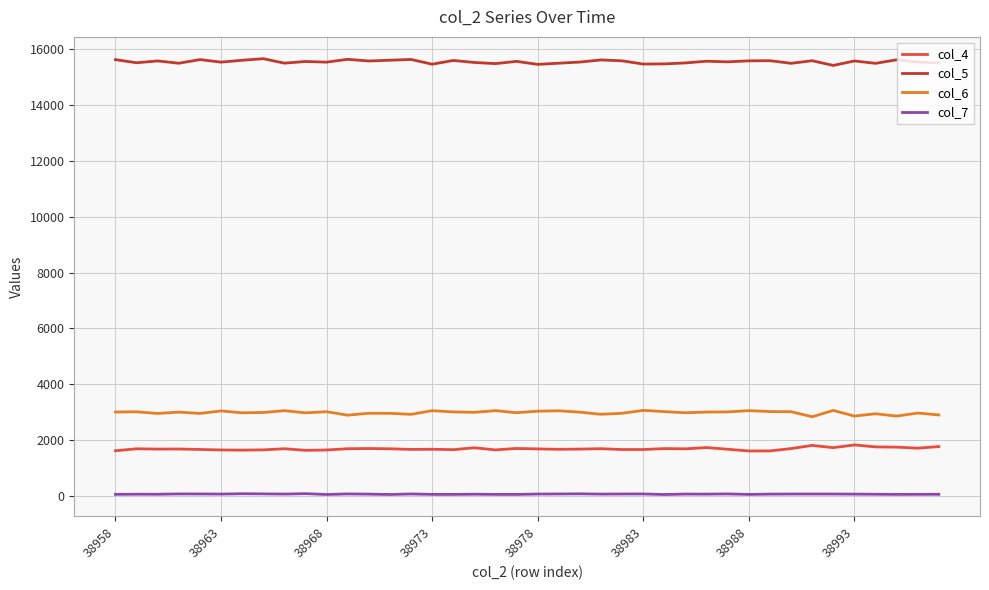

What is the greatest value displayed?

15665